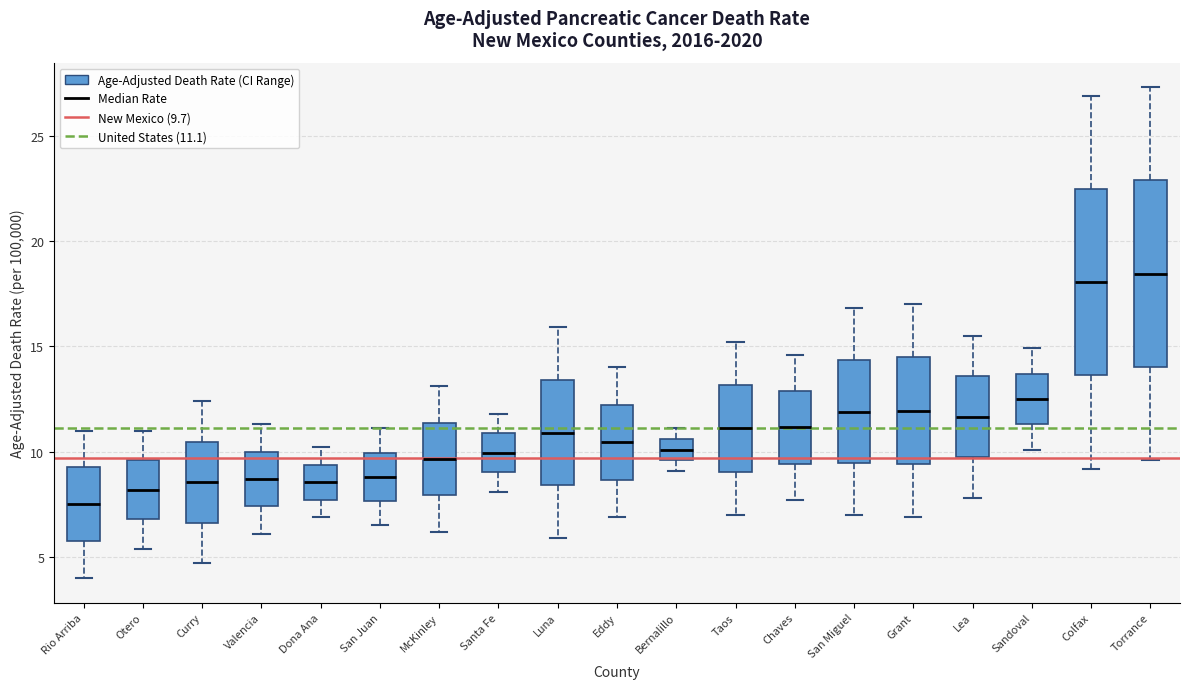

Reading left to right, read every box against the y-axis: the position of its median line, the range the box covers, and the ends of its whiskers. The values are not printed on the chart, so give them approximately, as read against the axis.

Rio Arriba: median 7.5, box 6.0 to 9.5, whiskers 4.0 to 11.0
Otero: median 8.0, box 7.0 to 9.5, whiskers 5.5 to 11.0
Curry: median 8.5, box 6.5 to 10.5, whiskers 4.5 to 12.5
Valencia: median 8.5, box 7.5 to 10.0, whiskers 6.0 to 11.5
Dona Ana: median 8.5, box 7.5 to 9.5, whiskers 7.0 to 10.0
San Juan: median 9.0, box 7.5 to 10.0, whiskers 6.5 to 11.0
McKinley: median 9.5, box 8.0 to 11.5, whiskers 6.0 to 13.0
Santa Fe: median 10.0, box 9.0 to 11.0, whiskers 8.0 to 12.0
Luna: median 11.0, box 8.5 to 13.5, whiskers 6.0 to 16.0
Eddy: median 10.5, box 8.5 to 12.0, whiskers 7.0 to 14.0
Bernalillo: median 10.0, box 9.5 to 10.5, whiskers 9.0 to 11.0
Taos: median 11.0, box 9.0 to 13.0, whiskers 7.0 to 15.0
Chaves: median 11.0, box 9.5 to 13.0, whiskers 7.5 to 14.5
San Miguel: median 12.0, box 9.5 to 14.5, whiskers 7.0 to 17.0
Grant: median 12.0, box 9.5 to 14.5, whiskers 7.0 to 17.0
Lea: median 11.5, box 9.5 to 13.5, whiskers 8.0 to 15.5
Sandoval: median 12.5, box 11.5 to 13.5, whiskers 10.0 to 15.0
Colfax: median 18.0, box 13.5 to 22.5, whiskers 9.0 to 27.0
Torrance: median 18.5, box 14.0 to 23.0, whiskers 9.5 to 27.5